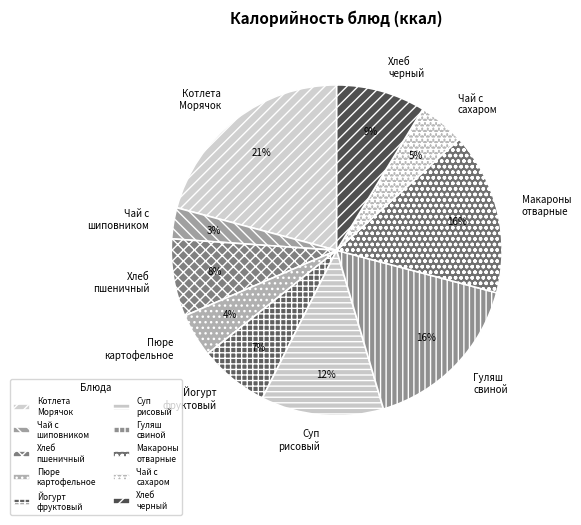

How many slices are in this pie chart?

10